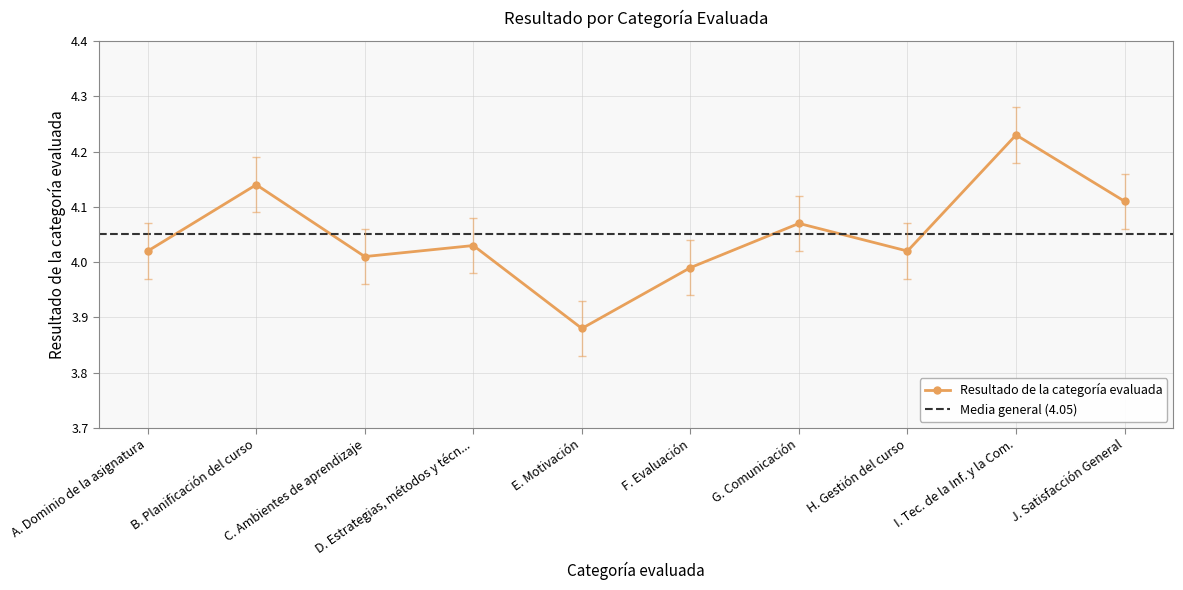

Is it true that the value at C. Ambientes de aprendizaje is 4.0?

True